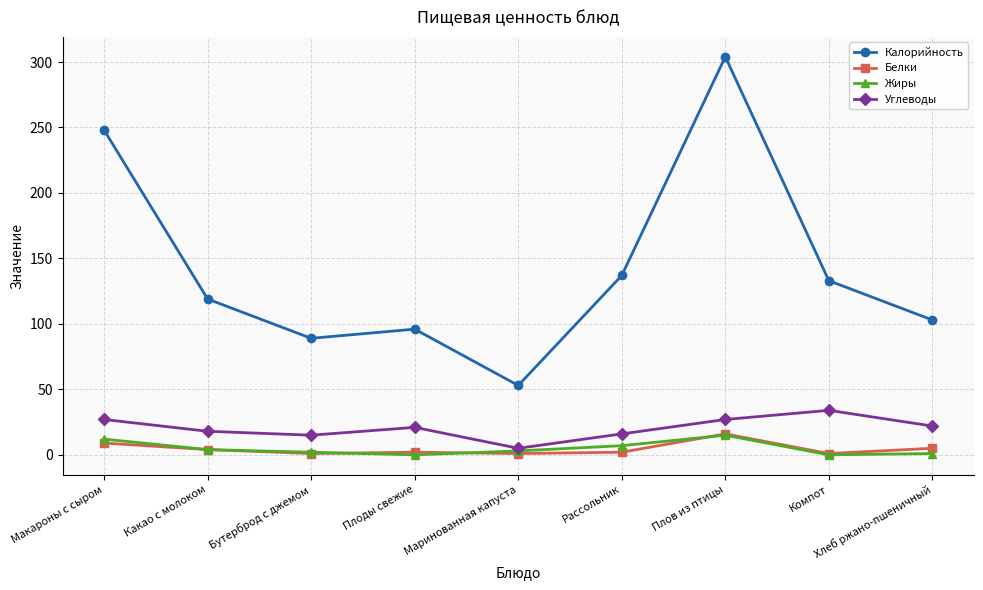

What is the label of the 7th point from the right?

Бутерброд с джемом